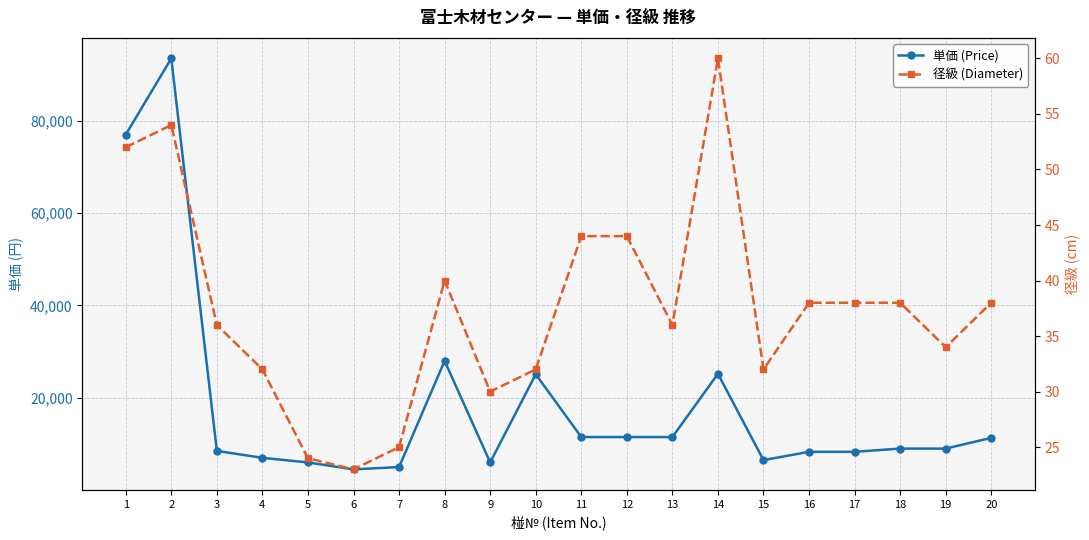

In 径級 (Diameter), how many points are lower than both neighbors (excluding endpoints)?

5